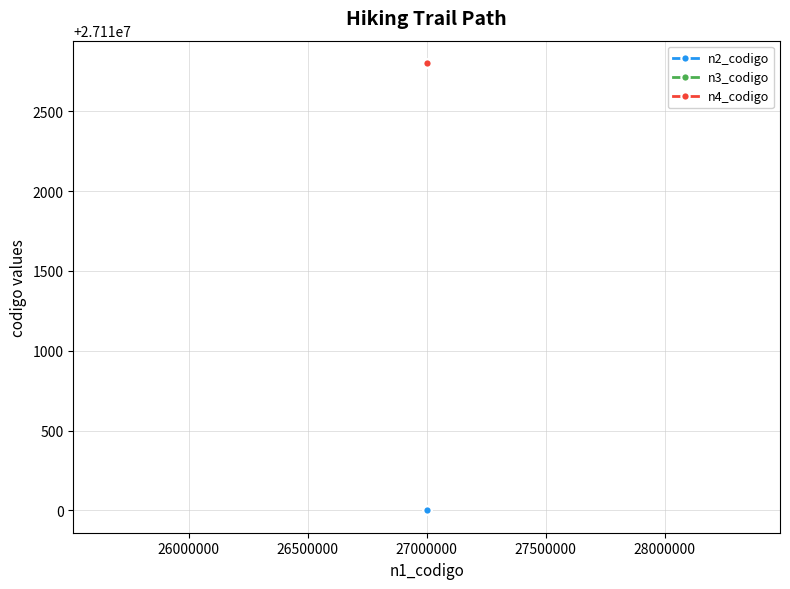

What are all the series names shown in the legend?

n2_codigo, n3_codigo, n4_codigo